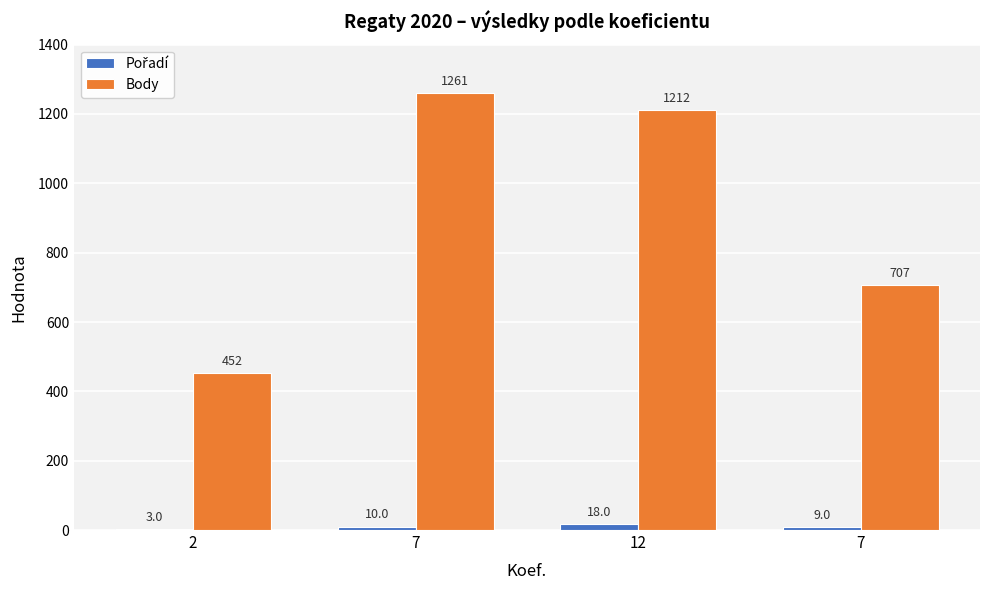

At 12, list the series in order from largest to smallest.

Body, Pořadí